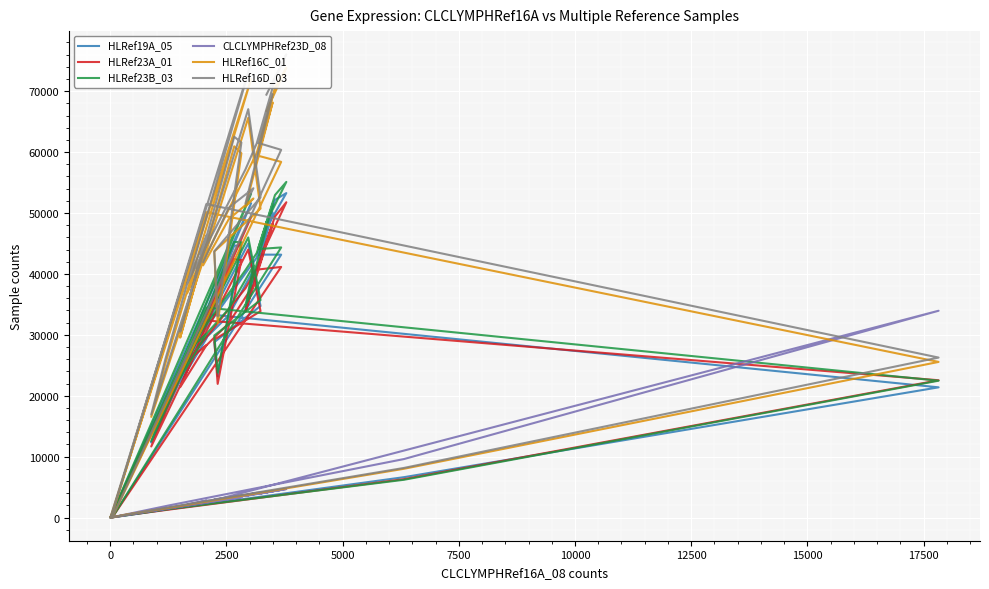

Reading left to right, what are all the values shown in this chart?

HLRef19A_05: 47526	53270	52156	42669	40102	26770	29450	22181	44630	44653	23204	28796	34731	45002	30823	12326	17990	51601	28	22	30	12	27	14	10	24	33408	21382	6634	1357	327	53	58	43160	43165	50086	34140	40619	33186	29066
HLRef23A_01: 44767	51762	49433	40810	37628	25655	28342	21400	42434	42280	21948	29210	33883	44001	29765	11674	17437	49323	28	18	17	4	23	8	8	22	32355	22545	6308	1295	368	34	41	41145	40722	48193	33811	38172	31905	27757
HLRef23B_03: 48515	55100	52947	43412	40614	27353	30139	22922	45265	45191	23801	29891	35704	45989	31523	12562	18784	53153	19	20	31	8	38	11	10	14	34476	22471	6207	1381	351	51	40	44345	44076	51452	34711	41309	34252	29581
CLCLYMPHRef23D_08: 4137	4687	4371	4076	3576	2140	2790	1812	3171	3328	2758	2999	4049	3696	2350	1072	1435	3798	16	20	23	17	12	26	13	28	2516	33954	9609	1973	497	71	75	4560	3881	4325	3527	3974	3186	2669
HLRef16C_01: 66733	73828	70580	59813	56115	36821	44885	29534	60947	59810	31888	43667	50726	65631	42449	16530	25324	71992	29	31	39	12	36	18	9	17	50132	25553	8011	1579	466	53	52	58392	59405	68153	51041	52380	48979	41454
HLRef16D_03: 69429	76055	71948	61410	57140	38401	46376	30517	62519	61558	33052	43707	52565	67045	43523	16923	26030	74669	23	24	35	13	34	22	7	22	51462	26267	8151	1676	429	57	56	60369	61507	69508	51516	54062	50856	41968